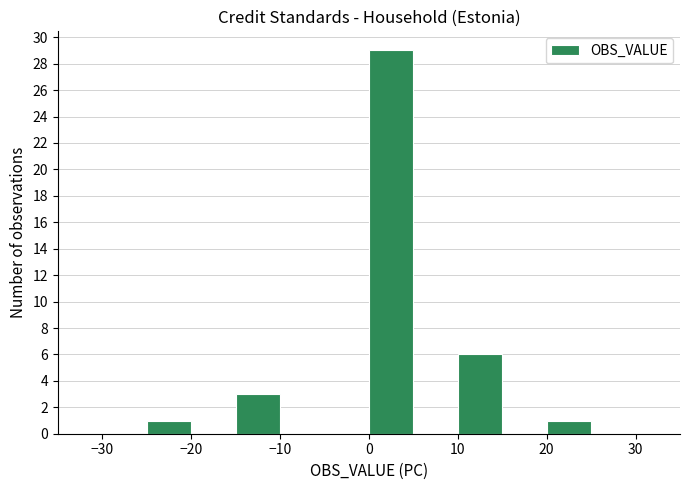

Reading left to right, transcribe this chart: for each bar, give the range it covers on the x-axis and its height. The values are not printed on the chart, so give them approximately, as read against the axis.

-25 to -20: 1
-20 to -15: 0
-15 to -10: 3
-10 to -5: 0
-5 to 0: 0
0 to 5: 29
5 to 10: 0
10 to 15: 6
15 to 20: 0
20 to 25: 1